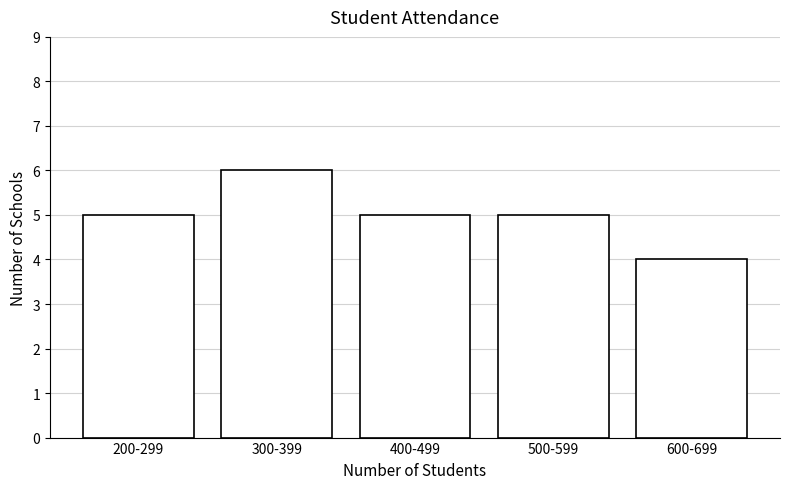

Reading left to right, what are all the values shown in this chart?

5	6	5	5	4